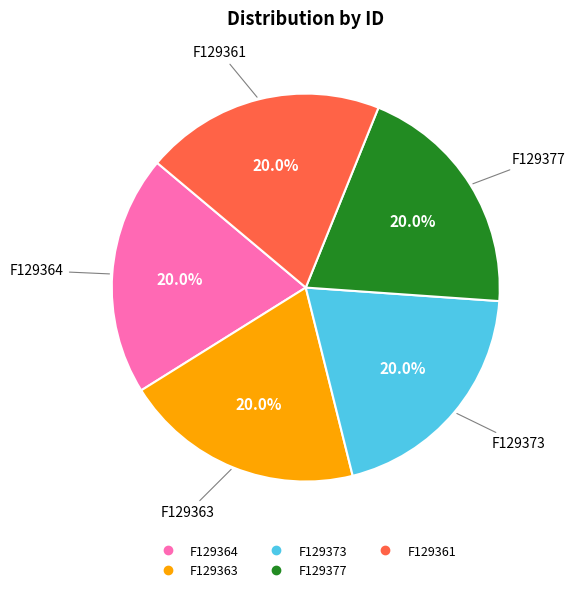

How much of the chart is everything except F129363?

80.0%